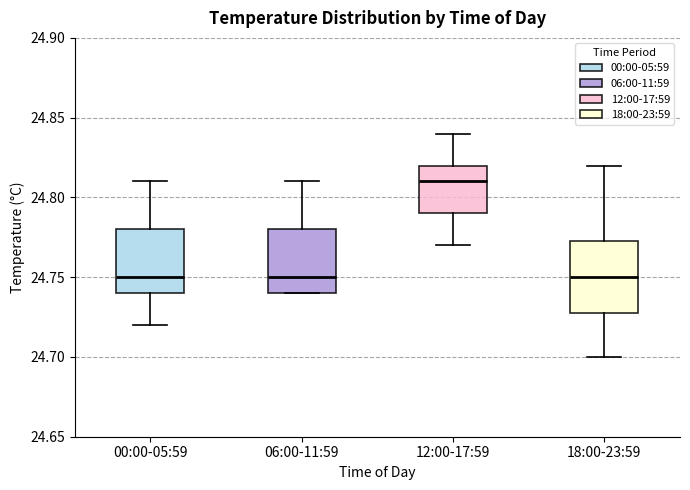

Reading left to right, transcribe this box plot: for each box, give where its median line is, the range the box spans, and where its two whiskers end, as read against the y-axis. The values are not printed on the chart, so give them approximately, as read against the axis.

00:00-05:59: median 24.750, box 24.740 to 24.780, whiskers 24.720 to 24.810
06:00-11:59: median 24.750, box 24.740 to 24.780, whiskers 24.740 to 24.810
12:00-17:59: median 24.810, box 24.790 to 24.820, whiskers 24.770 to 24.840
18:00-23:59: median 24.750, box 24.730 to 24.775, whiskers 24.700 to 24.820